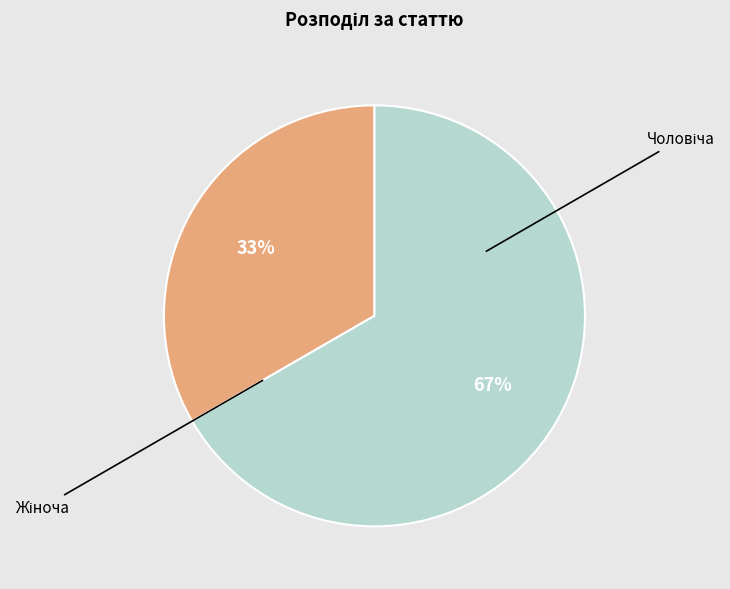

To the nearest percent, what is the average slice percentage?

50%